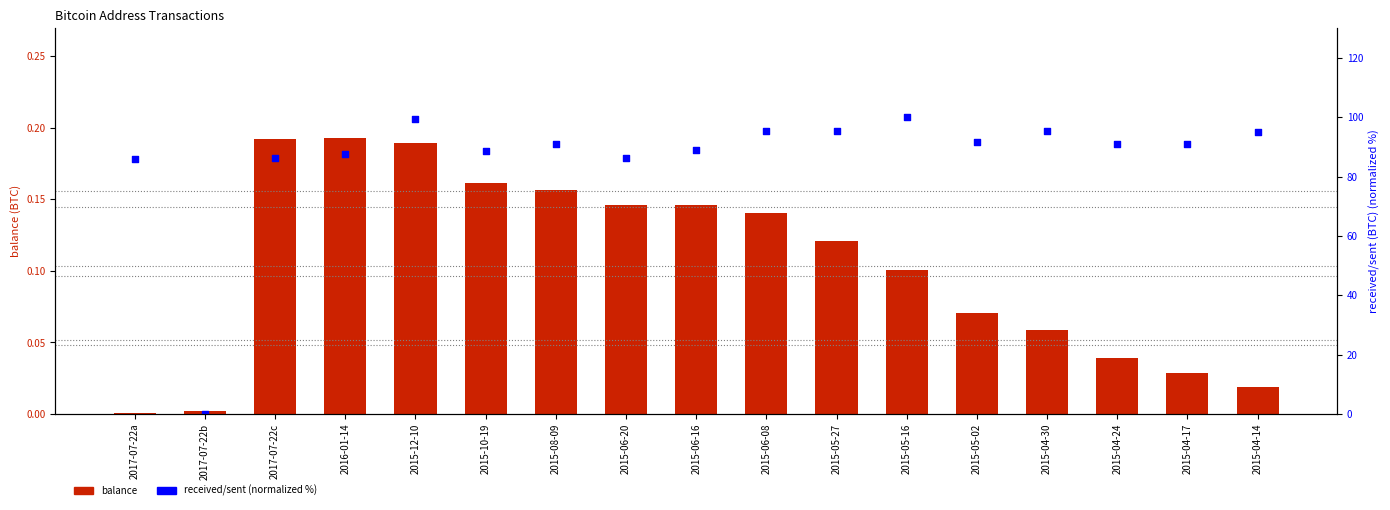

Which series has the largest Y range (max minus min)?

received/sent (normalized 0-100)